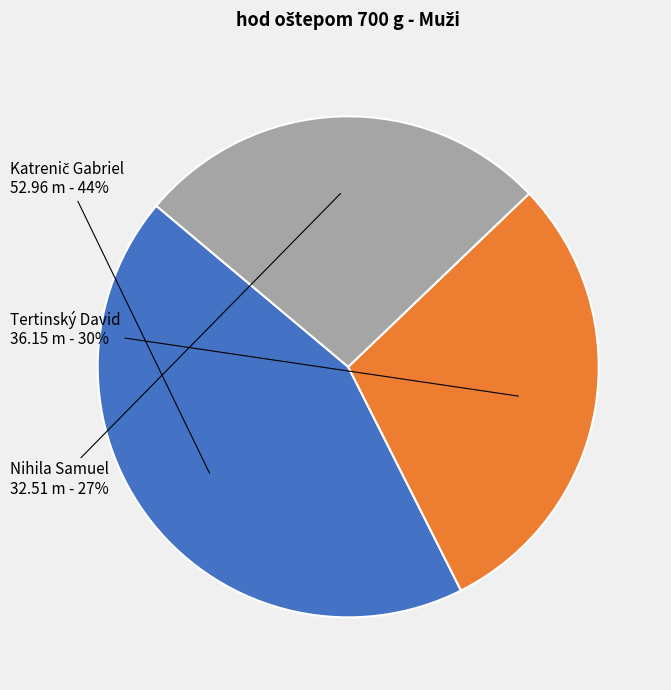

How many slices are in this pie chart?

3